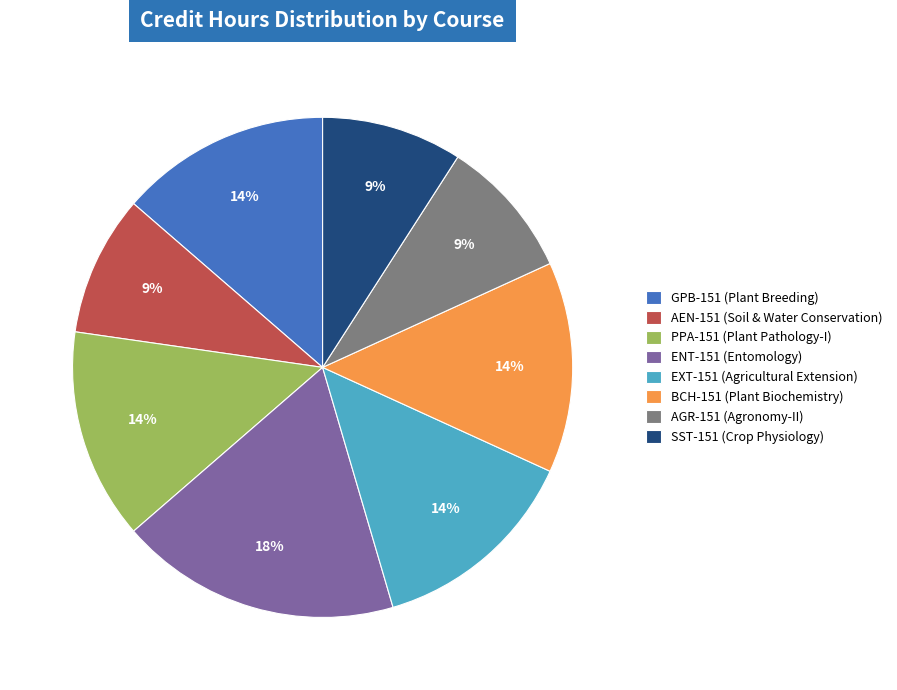

To the nearest percent, what is the average slice percentage?

12%